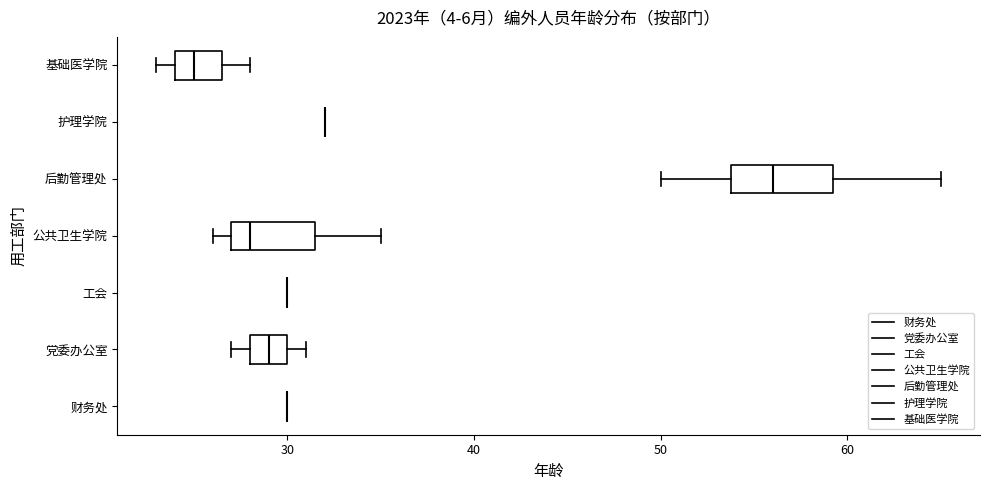

Reading bottom to top, transcribe this box plot: for each box, give where its median line is, the range the box spans, and where its two whiskers end, as read against the x-axis. The values are not printed on the chart, so give them approximately, as read against the axis.

财务处: box collapsed to a line at 30, whiskers 30 to 30
党委办公室: median 29, box 28 to 30, whiskers 27 to 31
工会: box collapsed to a line at 30, whiskers 30 to 30
公共卫生学院: median 28, box 27 to 32, whiskers 26 to 35
后勤管理处: median 56, box 54 to 59, whiskers 50 to 65
护理学院: box collapsed to a line at 32, whiskers 32 to 32
基础医学院: median 25, box 24 to 27, whiskers 23 to 28